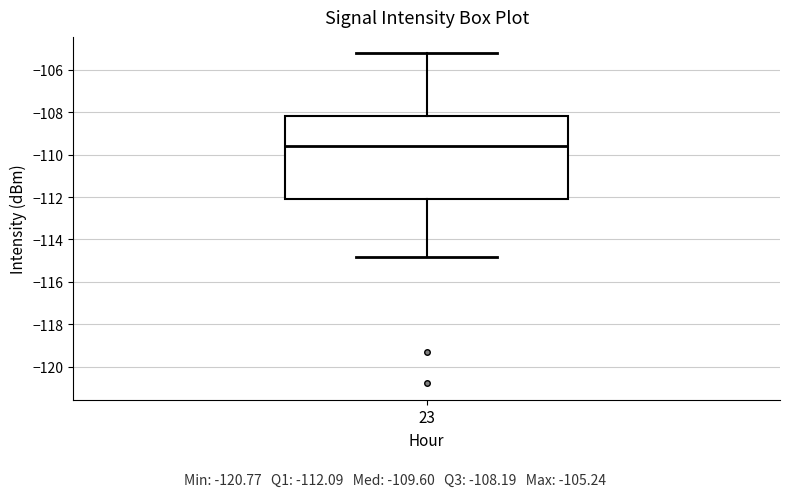

Transcribe this box plot: give where the median line is, the range the box spans, and where the two whiskers end, as read against the y-axis. The values are not printed on the chart, so give them approximately, as read against the axis.

median -109.6, box -112.0 to -108.2, whiskers -114.8 to -105.2